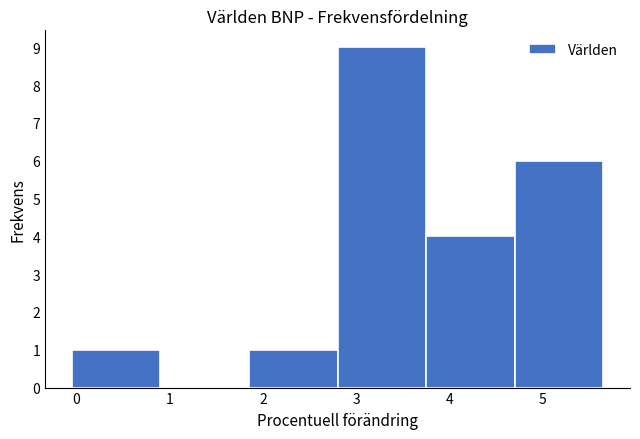

What is the height of the bar covering -0.1 to 0.9 on the x-axis? Neither the bar edges nor the heights are printed on the chart, so give them approximately, as read against the axes.

1